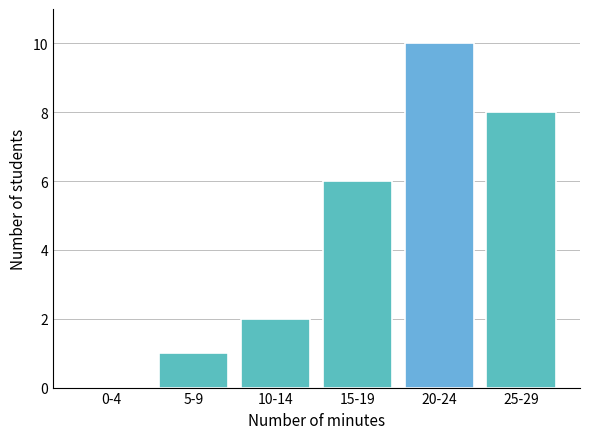

Reading right to left, list all the values displayed in this chart.

25-29=8	20-24=10	15-19=6	10-14=2	5-9=1	0-4=0